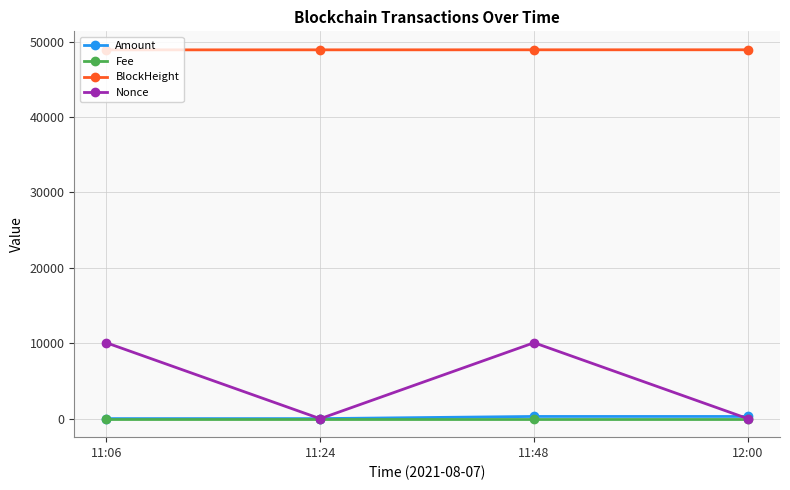

At how many categories does at least one series exceed 22292?

4